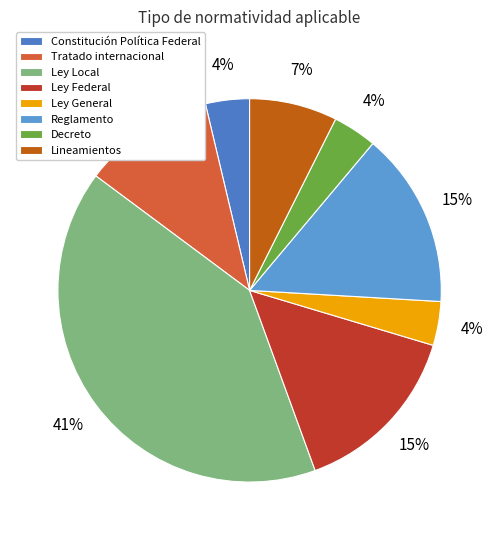

To the nearest percent, what is the difference between the largest and smallest slice percentages?

37%